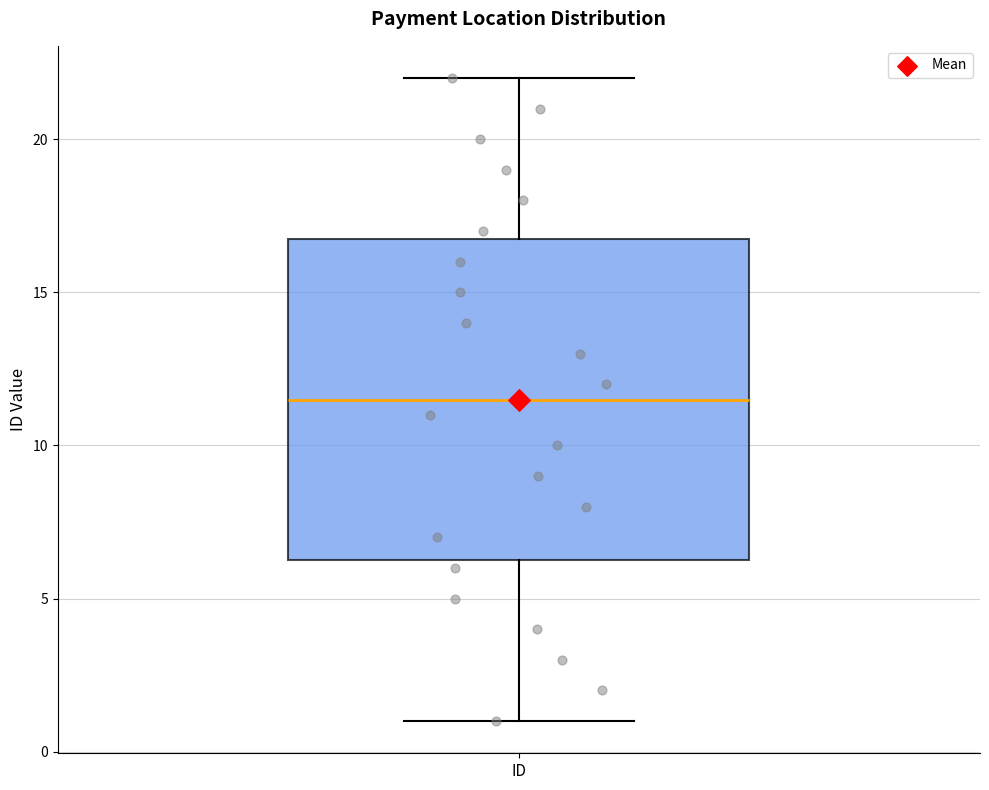

Where does the median line of the box for ID sit on the y-axis? The values are not printed on the chart, so give them approximately, as read against the axis.

11.5